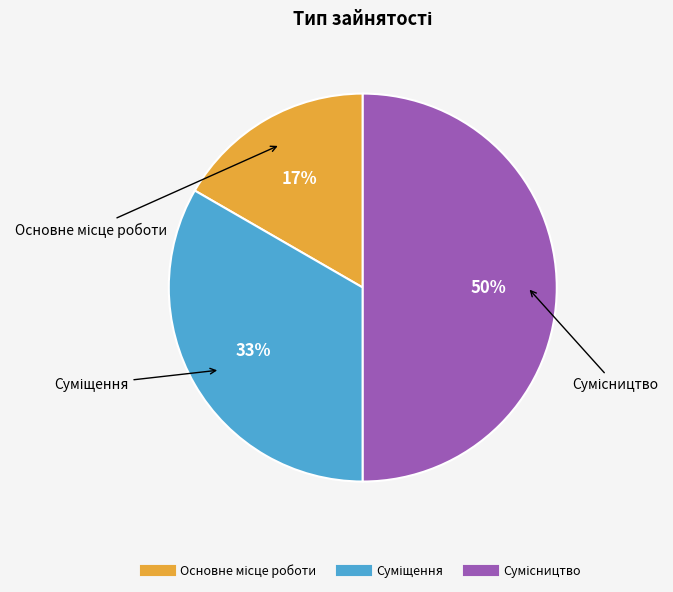

To the nearest percent, what is the average slice percentage?

33%